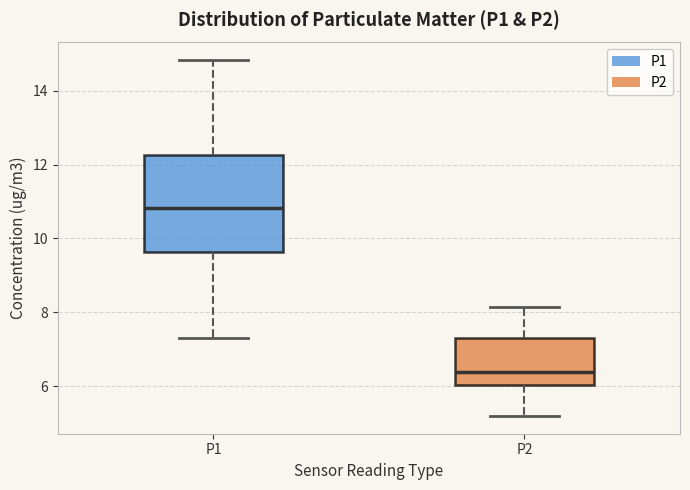

Where does the lower whisker of the box for P1 end on the y-axis? The values are not printed on the chart, so give them approximately, as read against the axis.

7.4